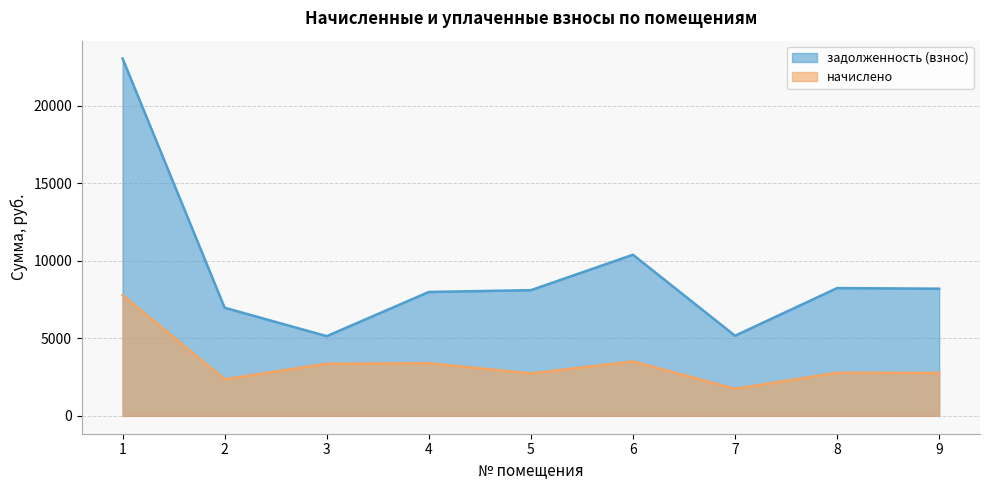

Reading left to right, transcribe all the data shown in this chart.

задолженность (взнос): 1=23036.2	2=6969.6	3=5138.0	4=7987.2	5=8102.4	6=10387.2	7=5164.8	8=8236.8	9=8198.4
начислено: 1=7774.7	2=2352.2	3=3362.4	4=3389.0	5=2734.6	6=3505.7	7=1743.1	8=2779.9	9=2767.0